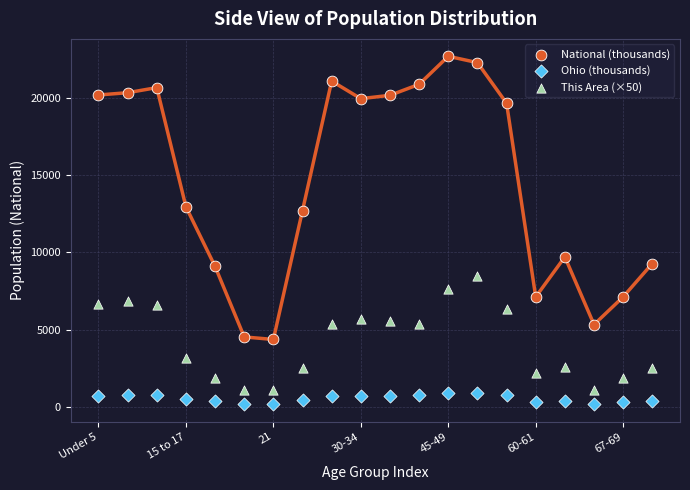

Which series has the largest Y range (max minus min)?

National (thousands)